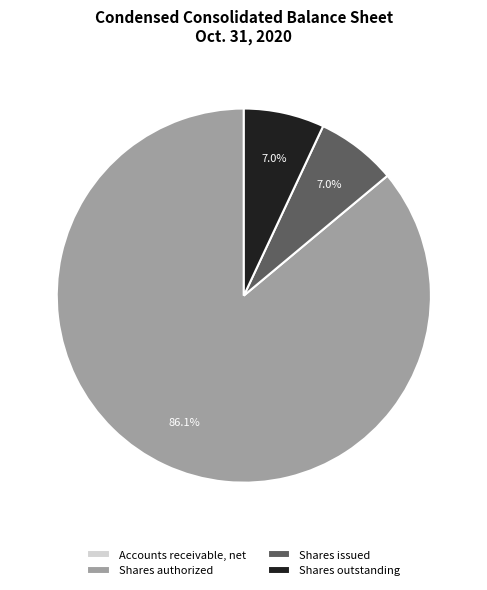

What is the largest slice in the pie chart?

Shares authorized